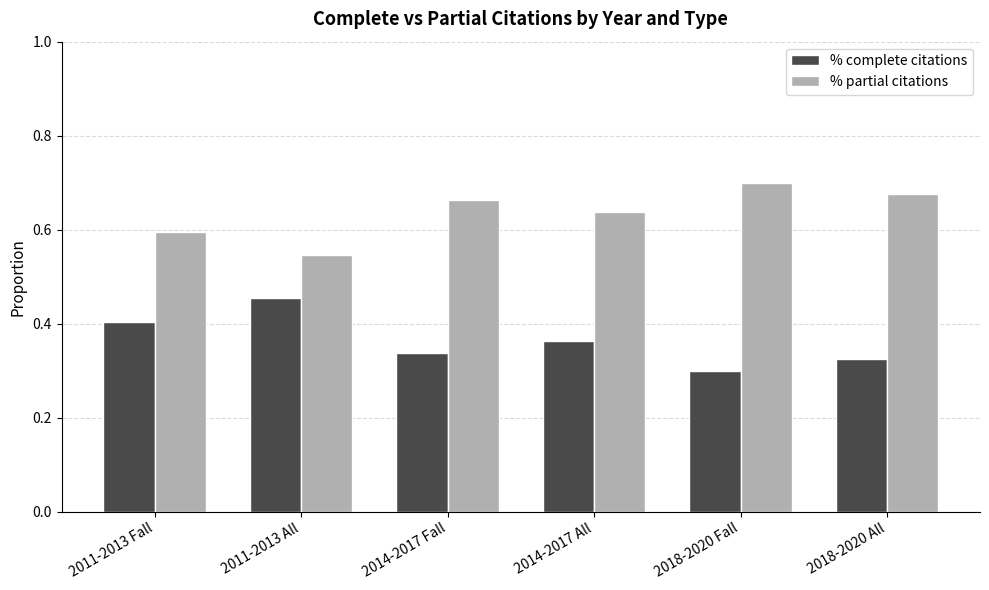

Which category has the lowest value across all series?

2018-2020 Fall